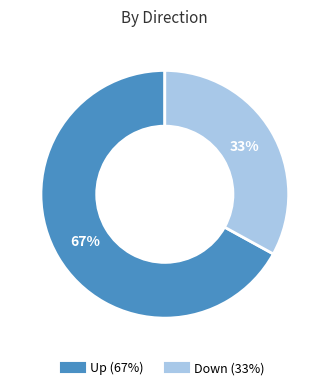

To the nearest percent, what is the average slice percentage?

50%